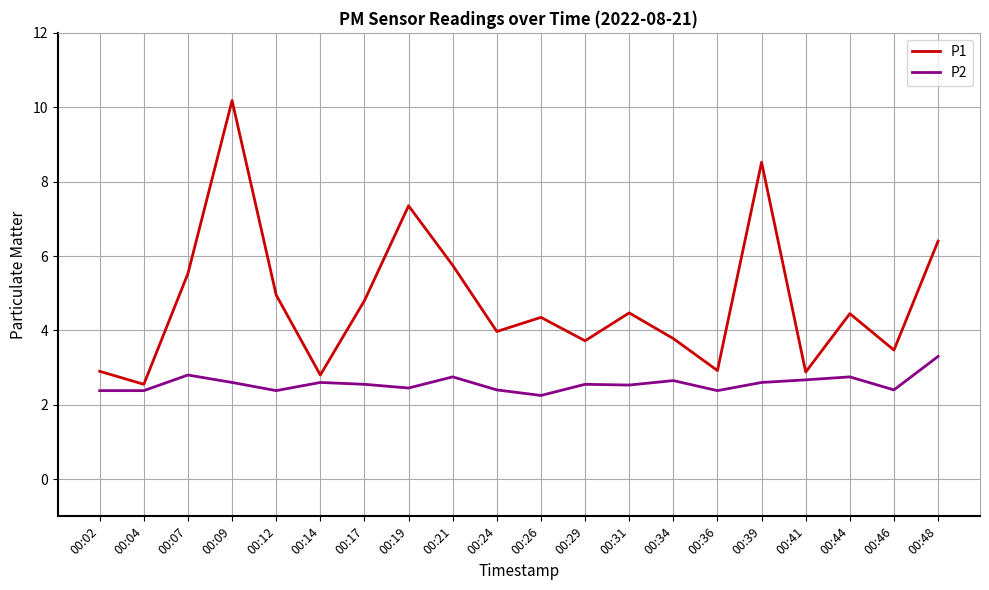

Is this an area chart (filled region under the line)?

No